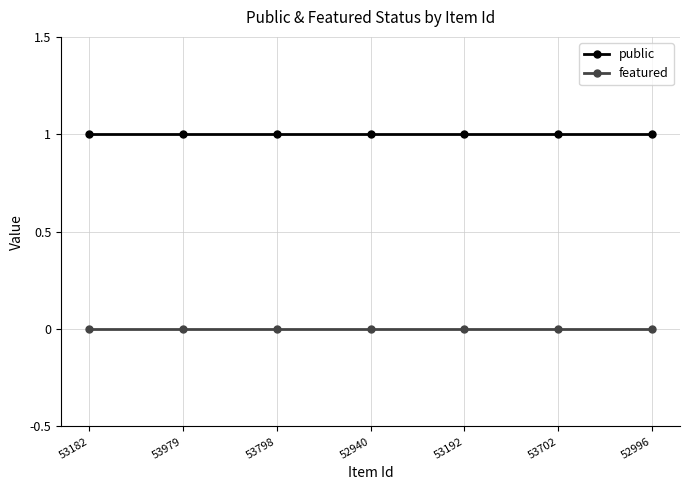

What is the total value across all series at 53192?

1